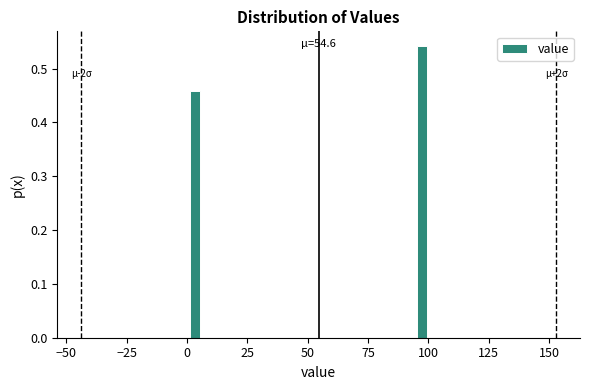

Read against the x-axis, roughly where is the centre of the tallest bar?

95